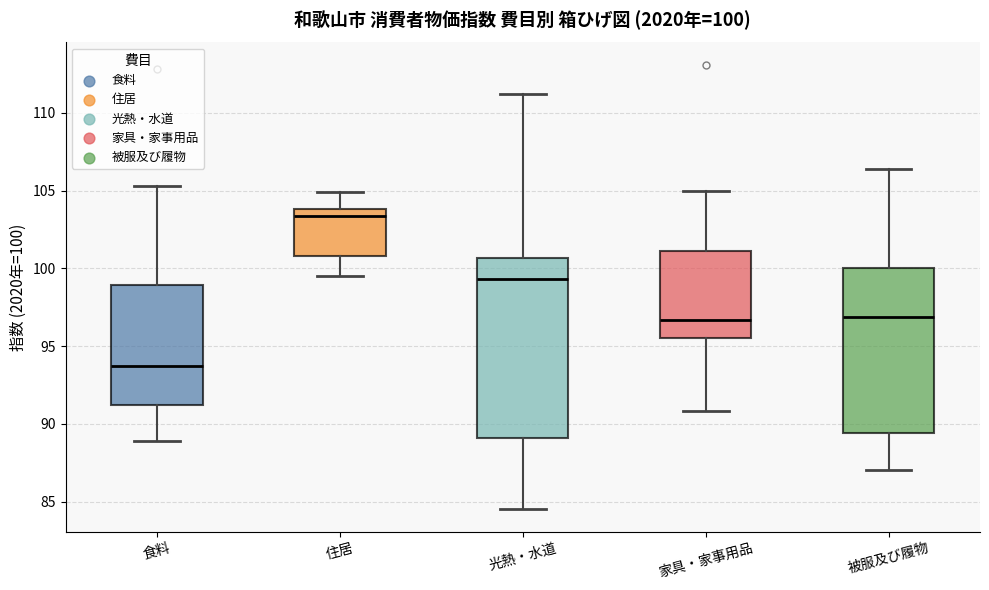

Which box is the tallest, from its lower edge to its upper edge?

光熱・水道